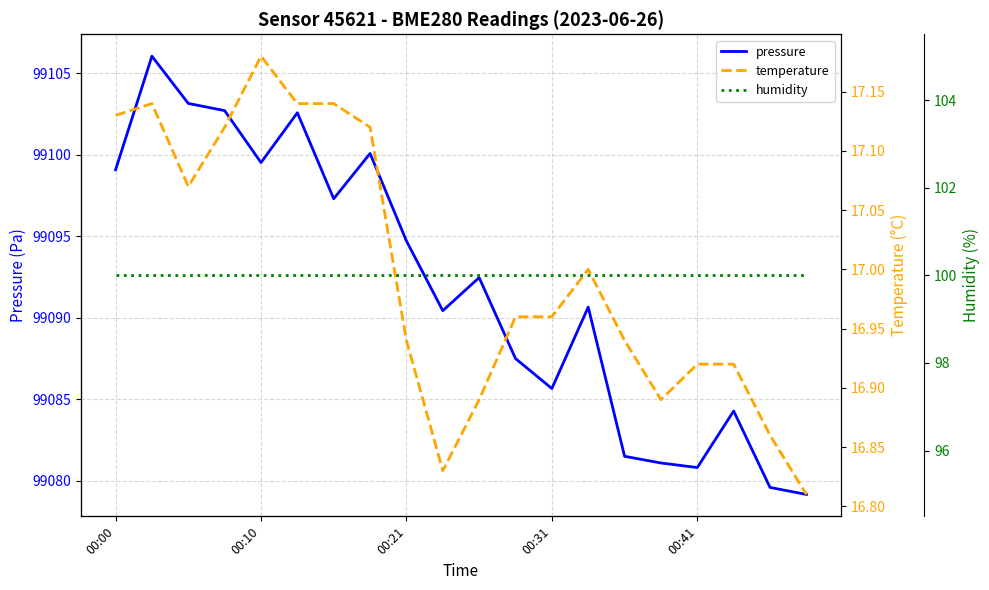

What is the maximum value shown in the chart?

99106.1